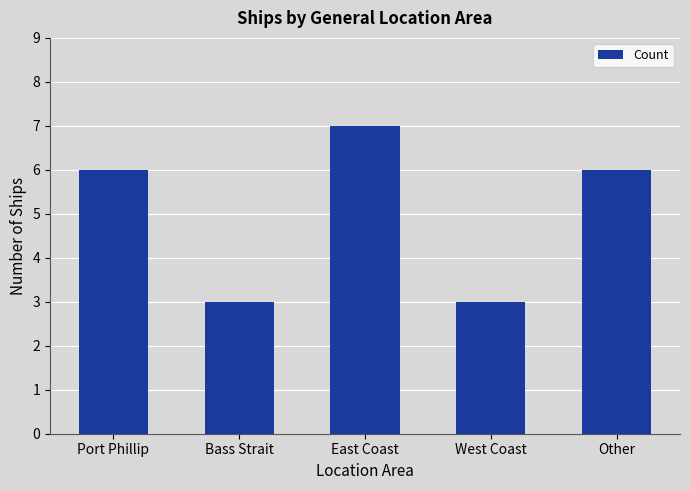

What is the ratio of the value at East Coast to the value at Other?

1.2